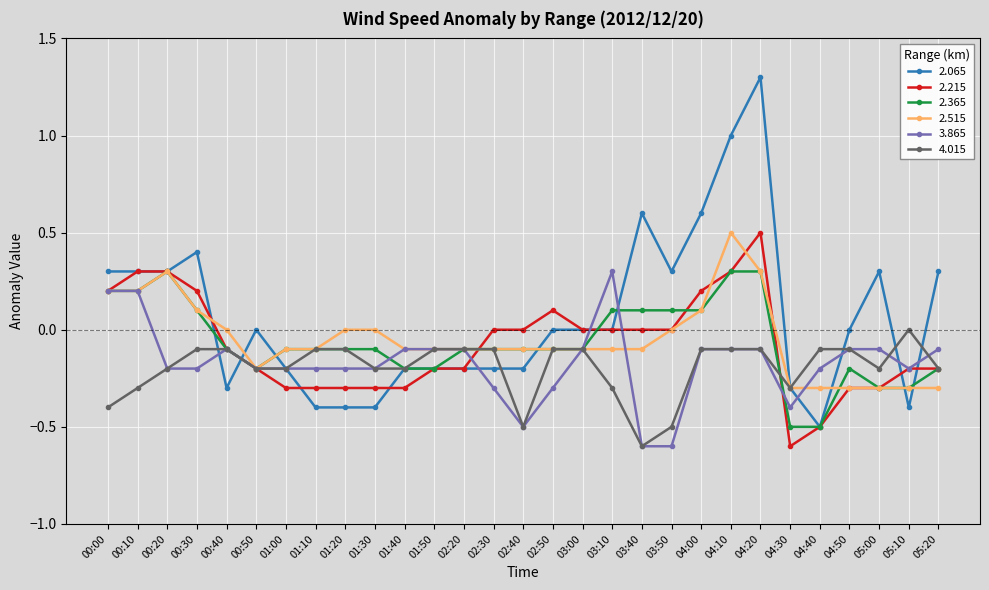

What is the sum of all 2.515 values?

-1.4